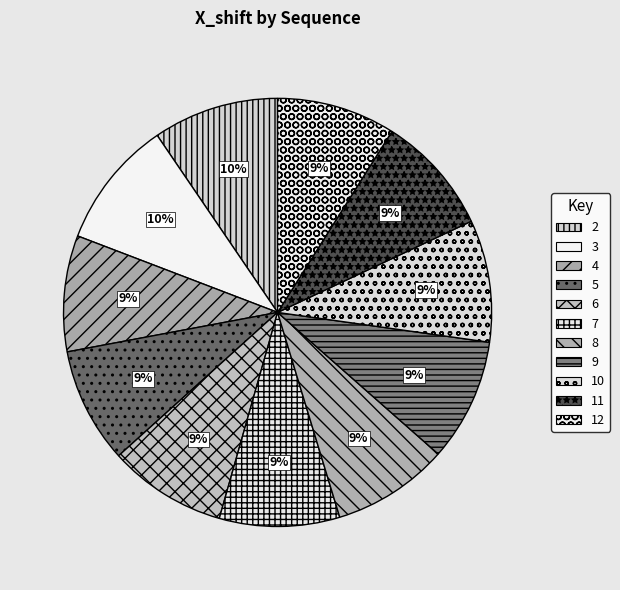

Rank the categories by value from highest to lowest.

3, 2, 9, 10, 7, 11, 12, 6, 8, 4, 5